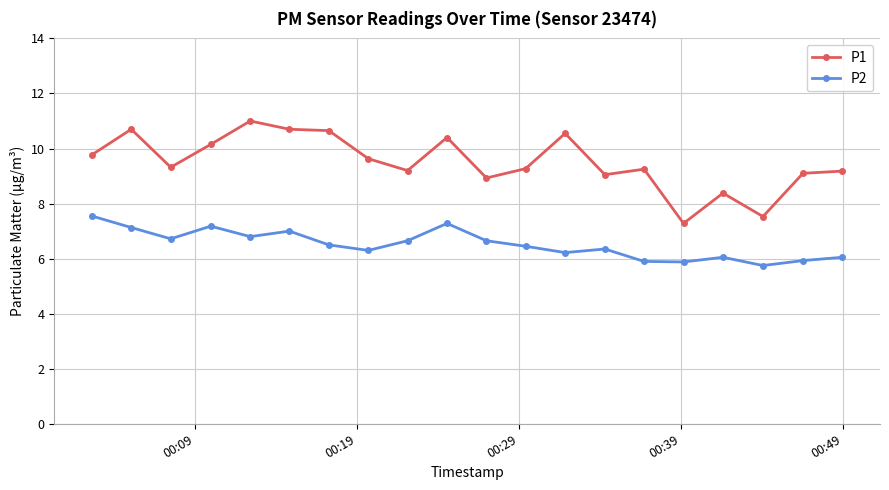

What is the value of the P1 point at the 3rd from the left?

9.3